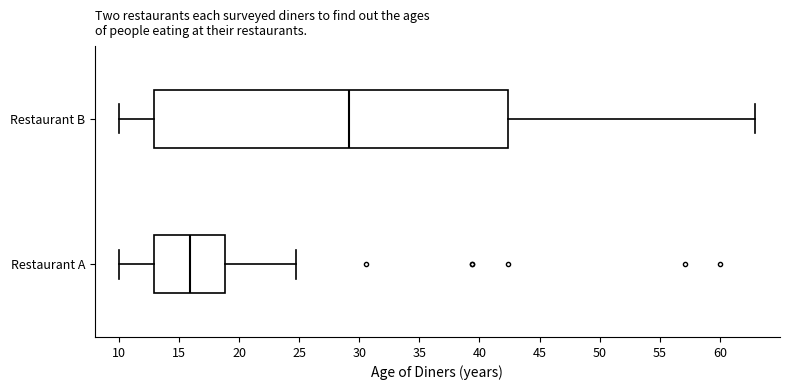

Reading bottom to top, read every box against the x-axis: the position of its median line, the range the box covers, and the ends of its whiskers. The values are not printed on the chart, so give them approximately, as read against the axis.

Restaurant A: median 16.0, box 13.0 to 19.0, whiskers 10.0 to 24.5
Restaurant B: median 29.0, box 13.0 to 42.5, whiskers 10.0 to 63.0